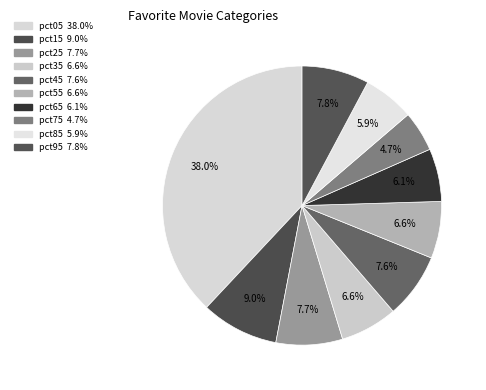

Do pct35 and pct65 together represent more than half of the pie?

No